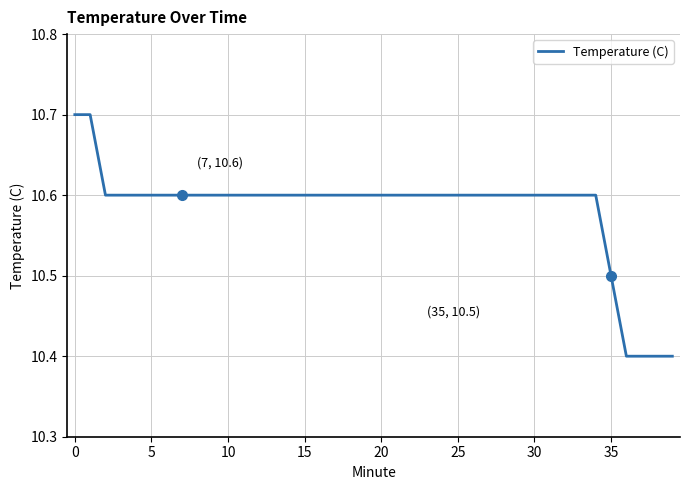

What is the greatest value displayed?

10.7